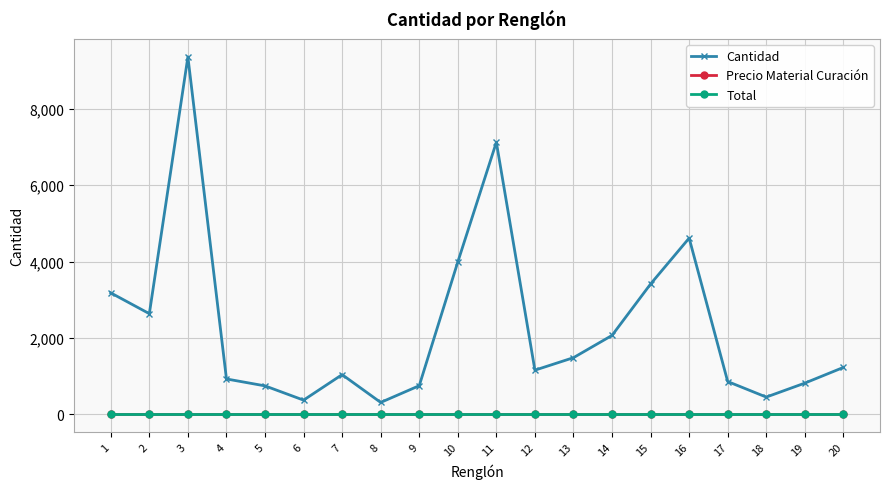

What is the difference between the second highest and minimum values in the Cantidad series?

6806.3